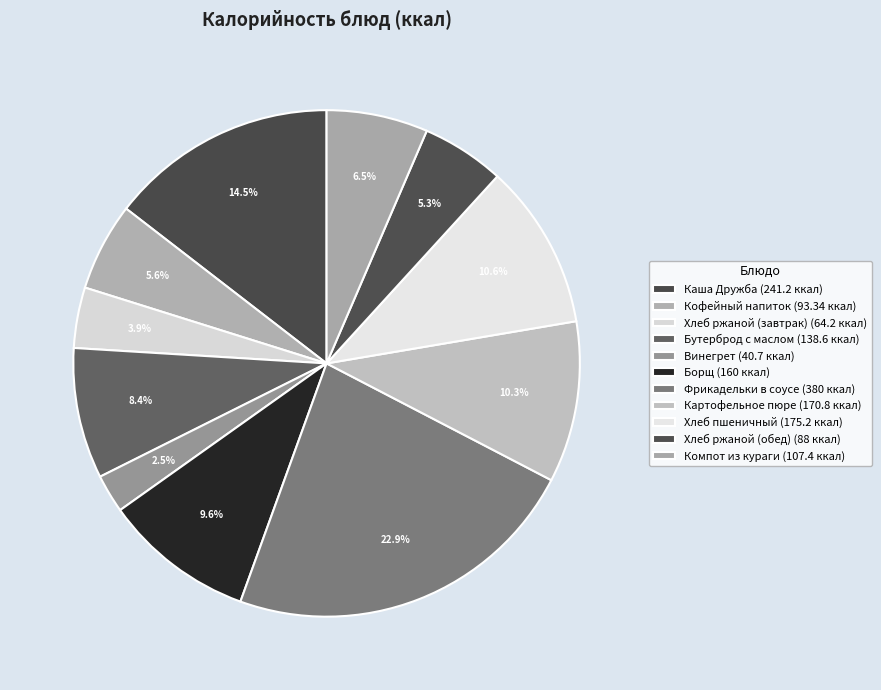

To the nearest percent, what is the combined percentage of Кофейный напиток and Хлеб пшеничный?

16%